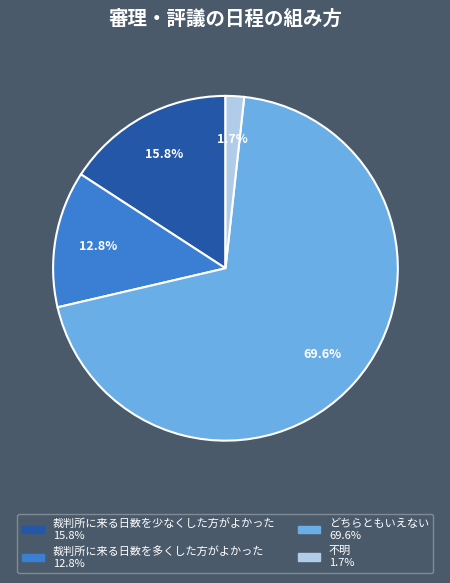

To the nearest percent, what is the difference between the largest and smallest slice percentages?

68%